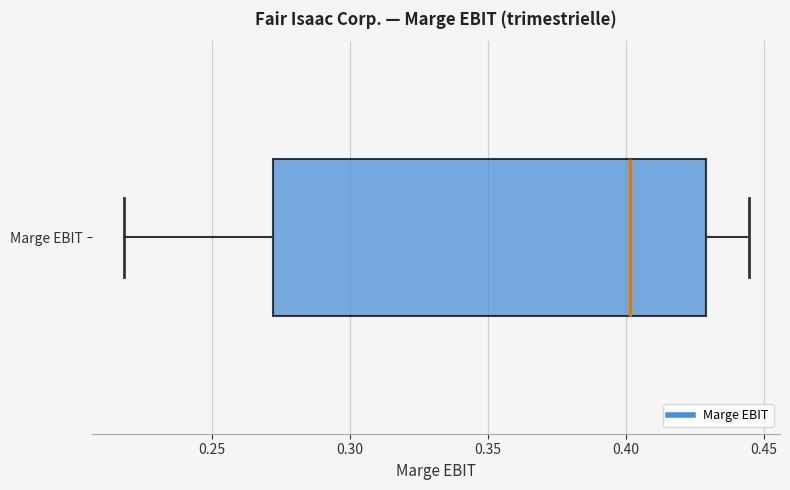

Transcribe this box plot: give where the median line is, the range the box spans, and where the two whiskers end, as read against the x-axis. The values are not printed on the chart, so give them approximately, as read against the axis.

median 0.400, box 0.270 to 0.430, whiskers 0.220 to 0.445